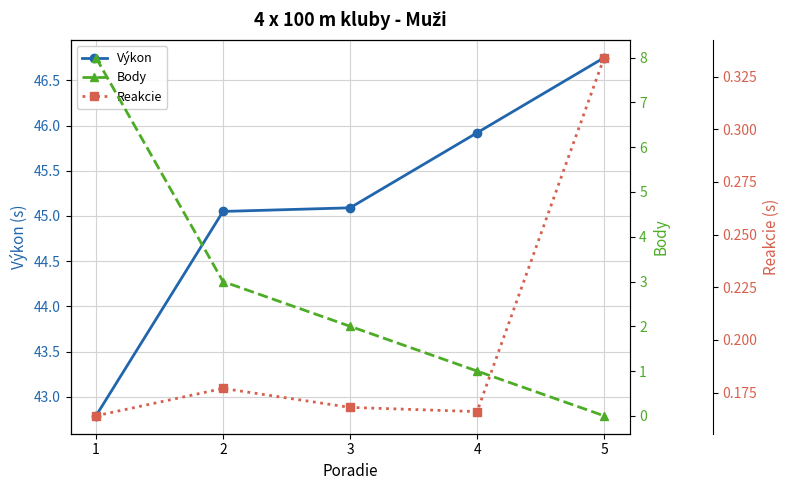

Is it true that Reakcie equals 0.2 at 2?

True